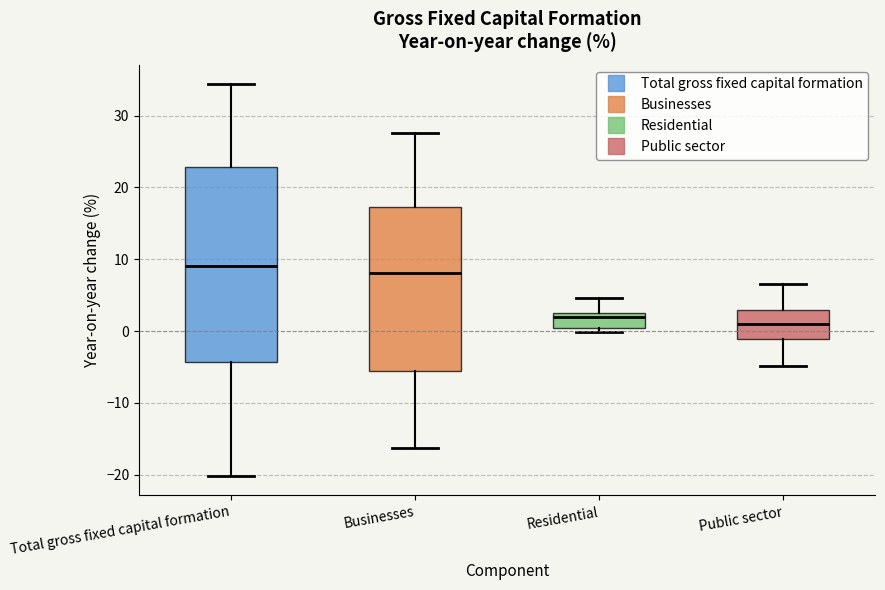

Which box has the highest median line?

Total gross fixed capital formation